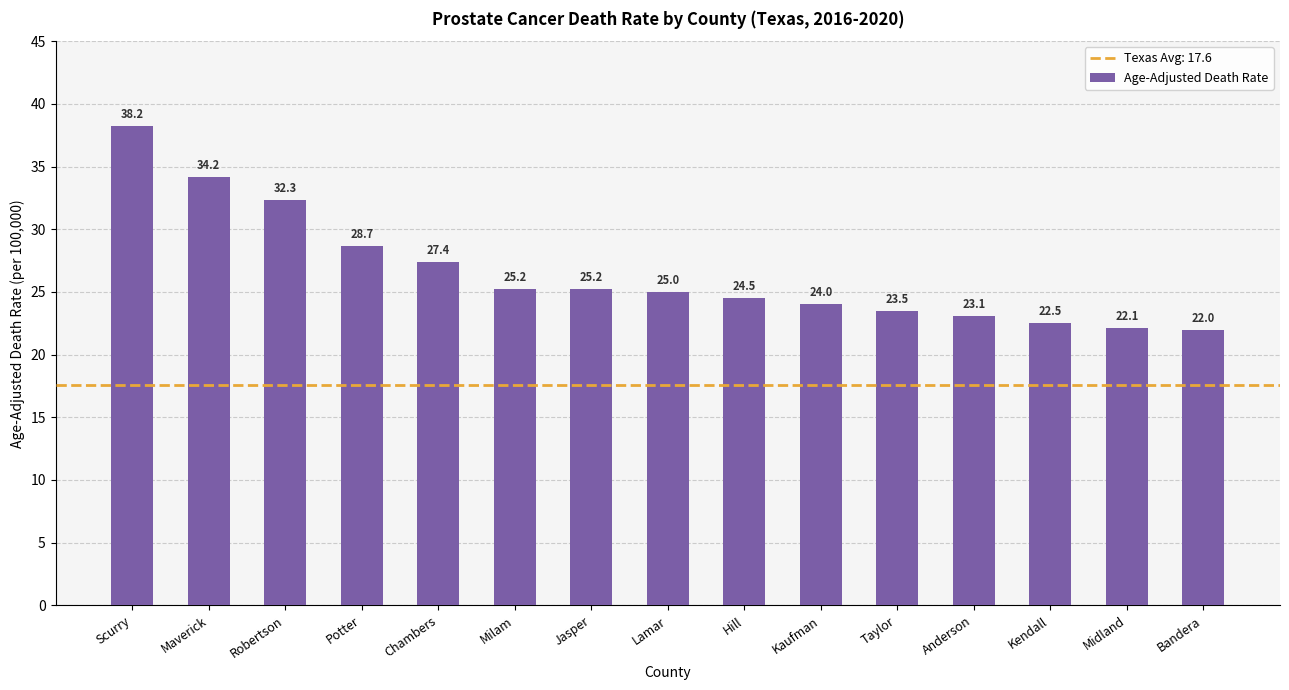

What is the sum of all values?

397.9